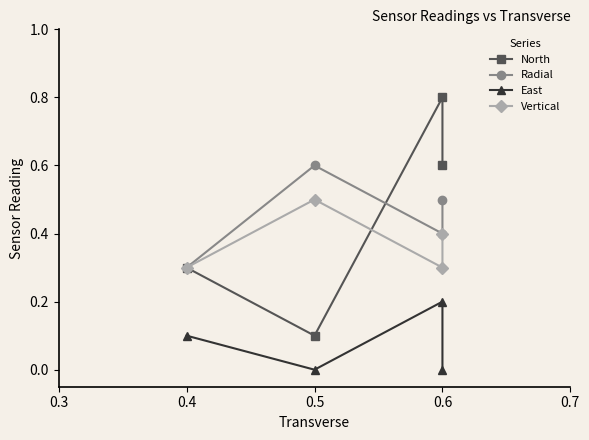

Count the number of data series in this chart.

4